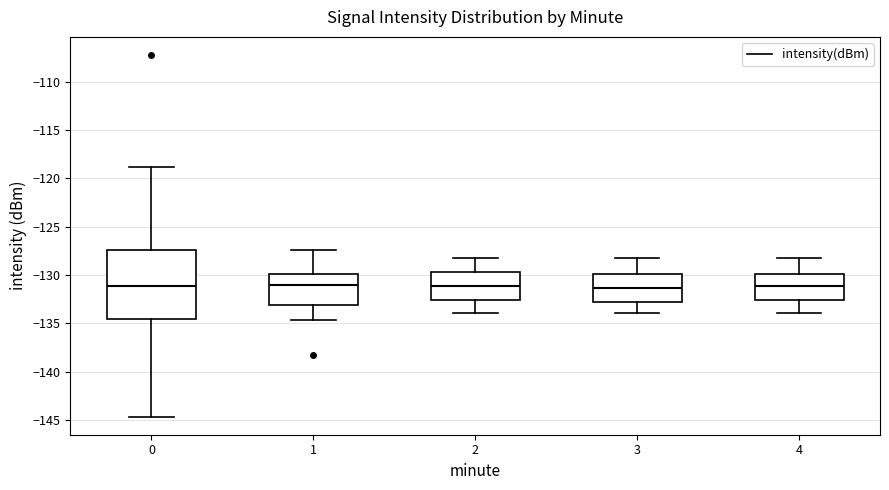

Reading left to right, transcribe this box plot: for each box, give where its median line is, the range the box spans, and where its two whiskers end, as read against the y-axis. The values are not printed on the chart, so give them approximately, as read against the axis.

0: median -131.0, box -134.5 to -127.5, whiskers -144.5 to -119.0
1: median -131.0, box -133.0 to -130.0, whiskers -134.5 to -127.5
2: median -131.0, box -132.5 to -129.5, whiskers -134.0 to -128.0
3: median -131.5, box -133.0 to -130.0, whiskers -134.0 to -128.0
4: median -131.0, box -132.5 to -130.0, whiskers -134.0 to -128.0